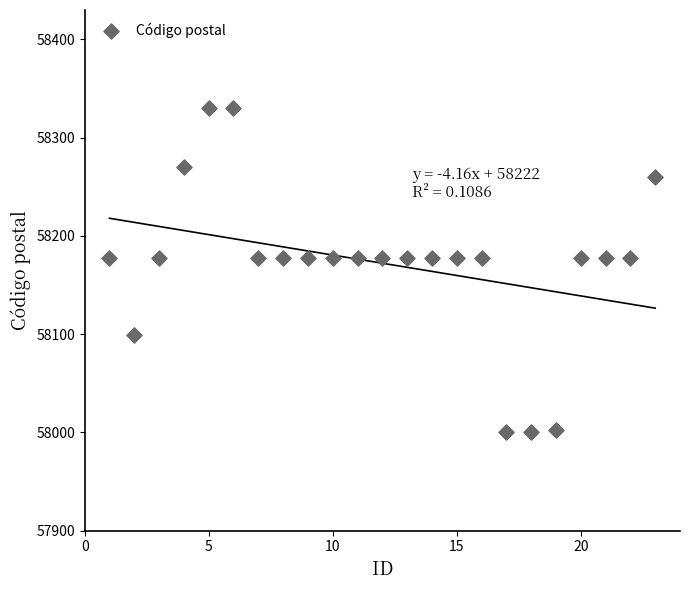

What is the range of Y values (max minus min)?

330